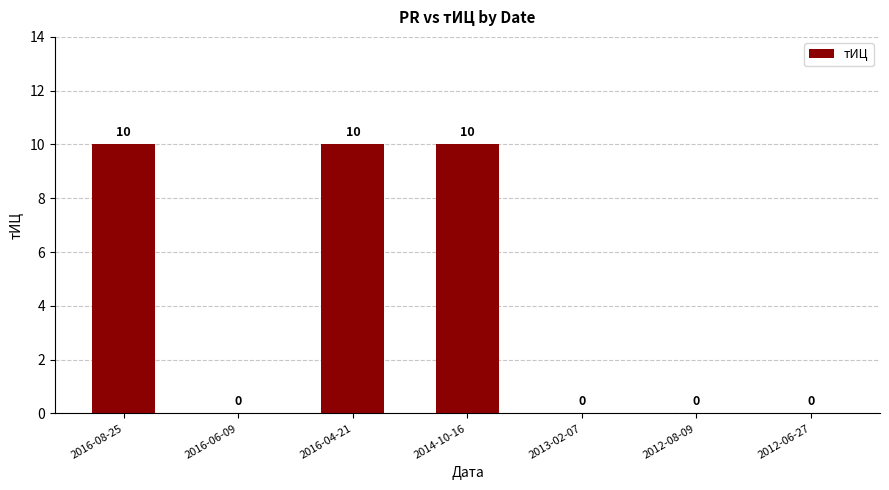

What is the sum of all values?

30